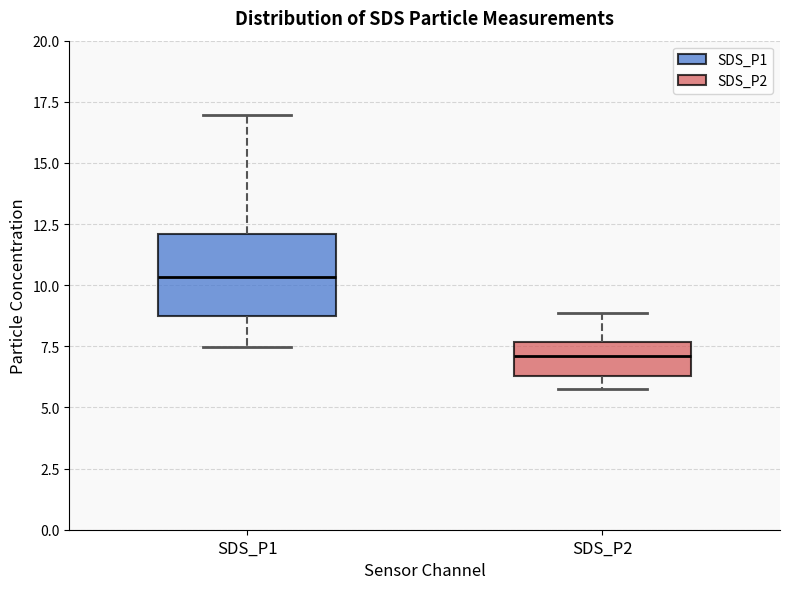

Reading left to right, transcribe this box plot: for each box, give where its median line is, the range the box spans, and where its two whiskers end, as read against the y-axis. The values are not printed on the chart, so give them approximately, as read against the axis.

SDS_P1: median 10.5, box 8.5 to 12.0, whiskers 7.5 to 17.0
SDS_P2: median 7.0, box 6.5 to 7.5, whiskers 6.0 to 9.0